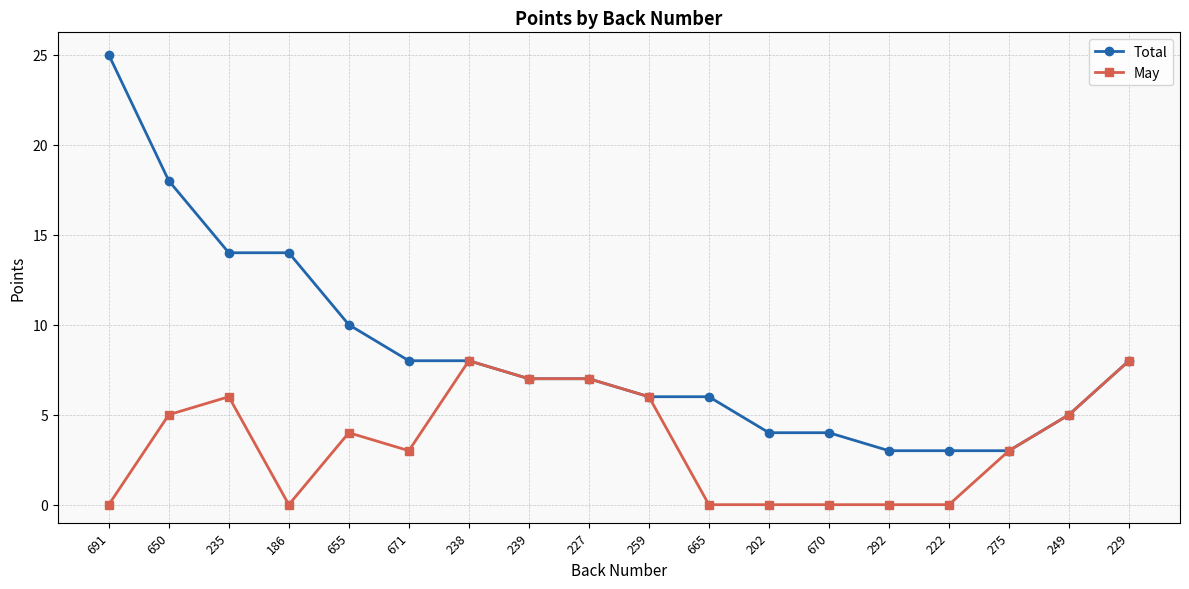

Where is the first local maximum for May?

235